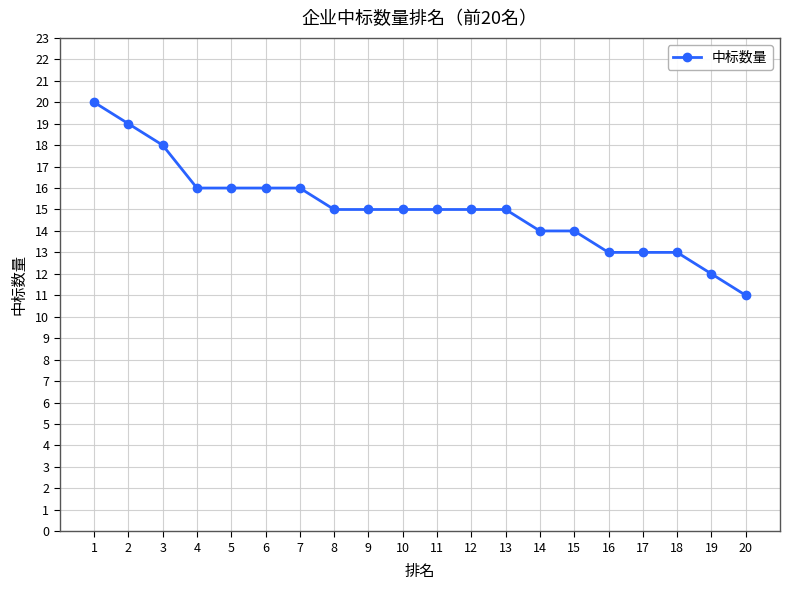

Reading left to right, list all the values displayed in this chart.

20	19	18	16	16	16	16	15	15	15	15	15	15	14	14	13	13	13	12	11